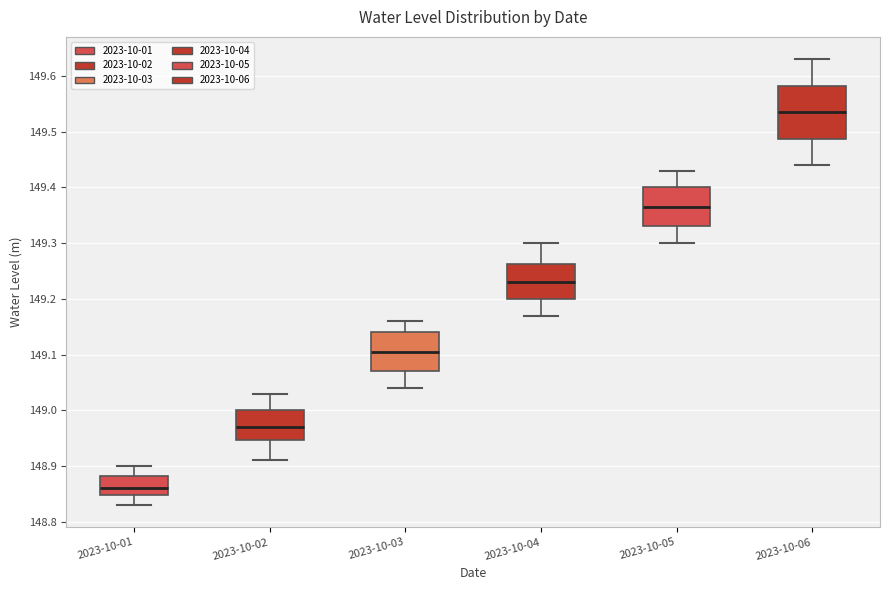

Which box's median line is the highest?

2023-10-06